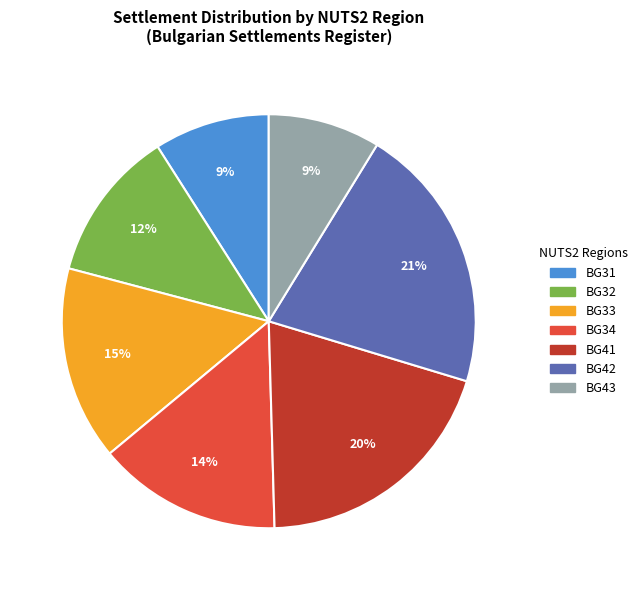

To the nearest percent, what is the combined percentage of BG32 and BG31?

21%